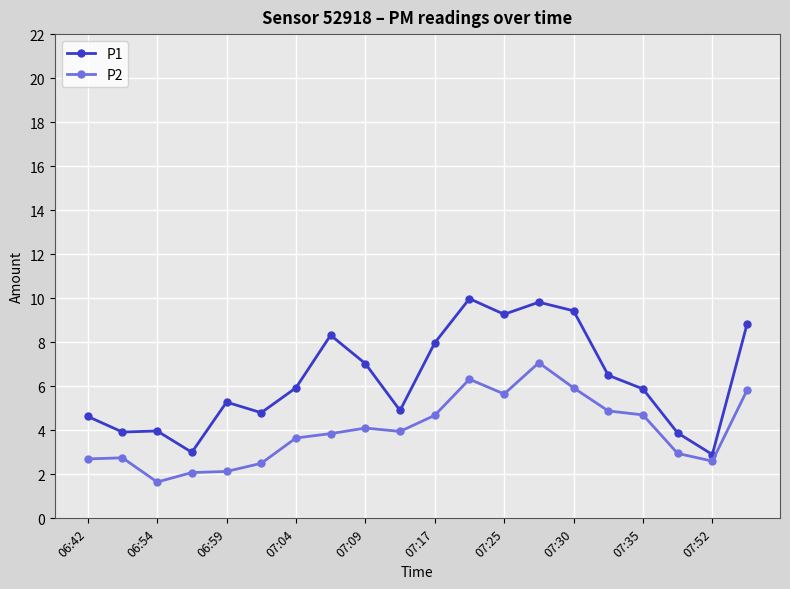

What is the average value of the P1 series?

6.3